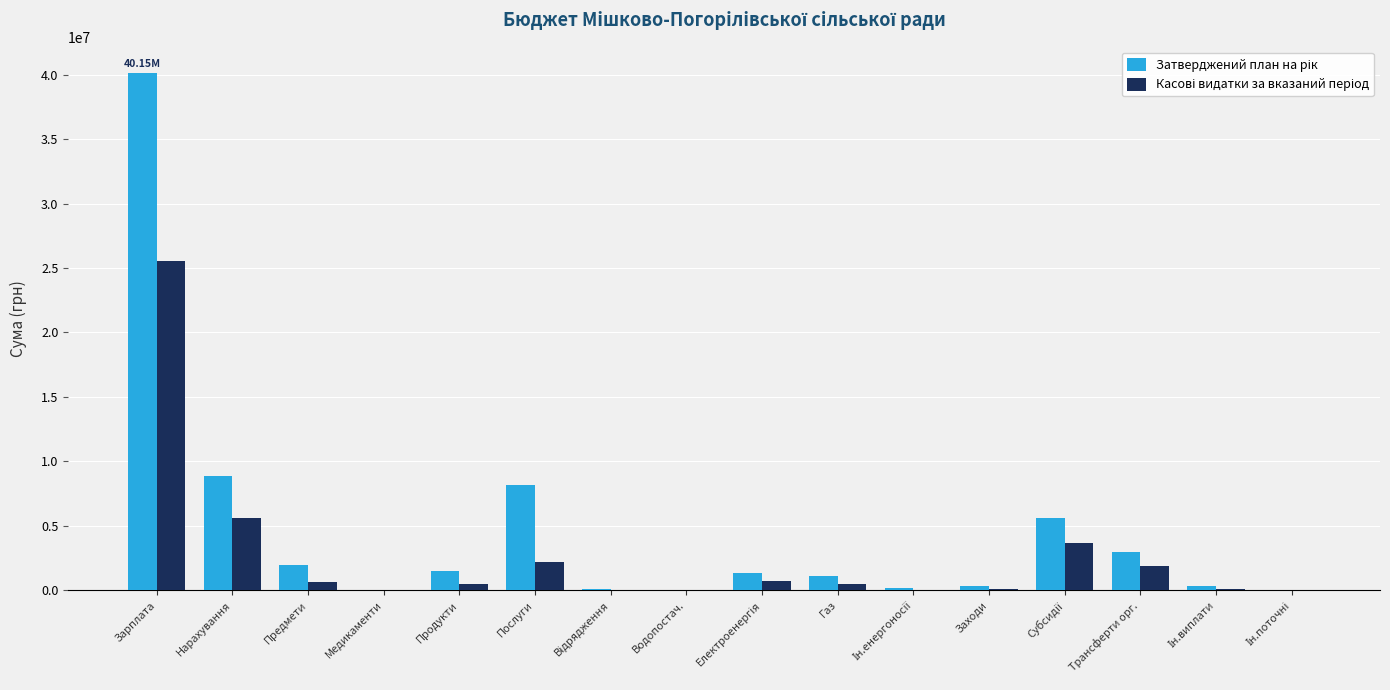

Which category has the highest value across all series?

Зарплата